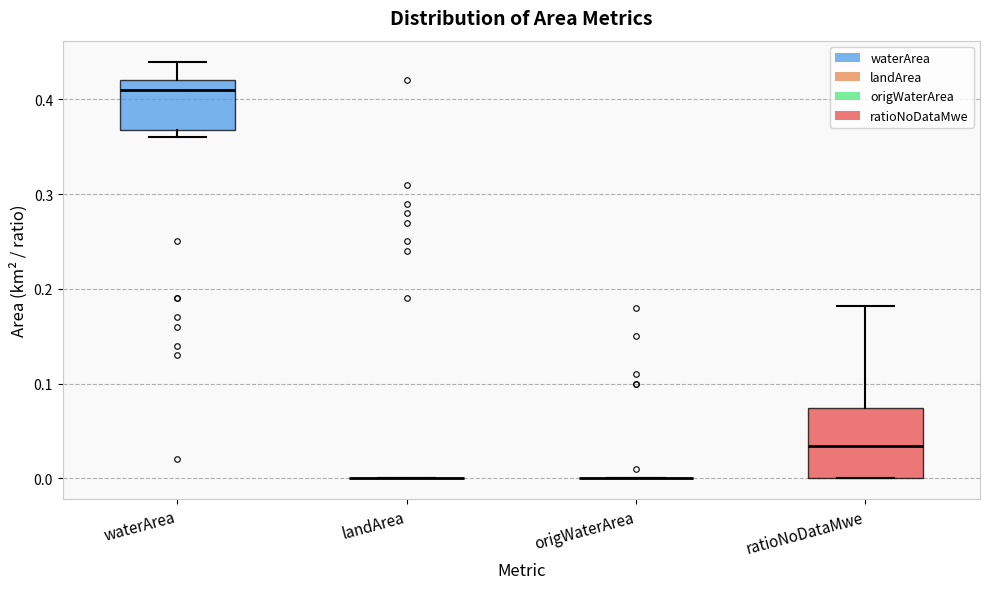

Which box is the tallest, from its lower edge to its upper edge?

ratioNoDataMwe